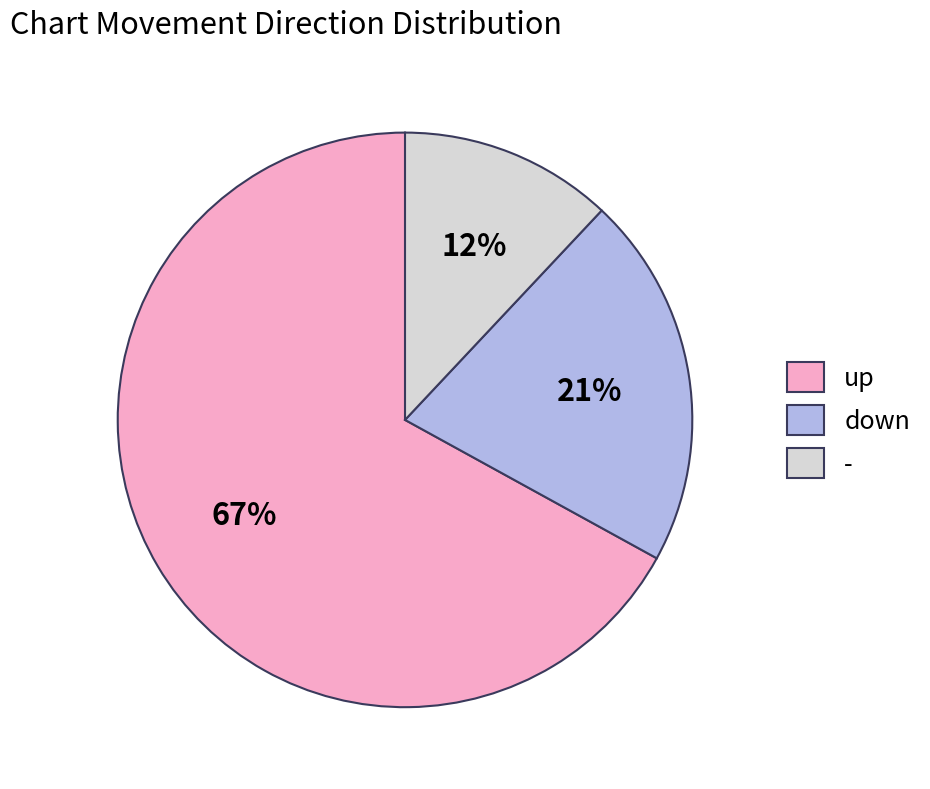

Which category has the smallest portion of the pie?

-